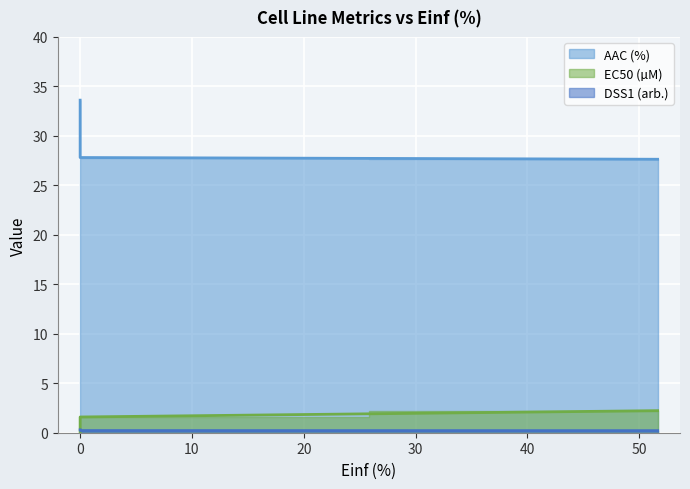

What are all the series names shown in the legend?

AAC (%), EC50 (µM), DSS1 (arb.)